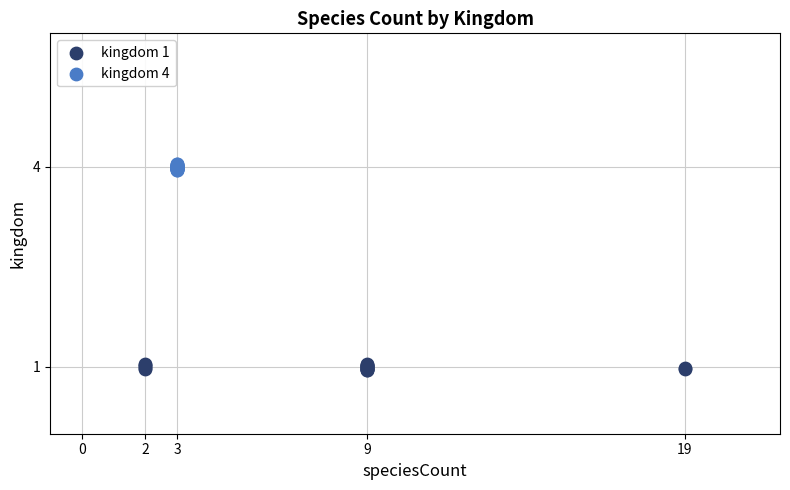

Which series reaches the minimum Y coordinate?

kingdom 1